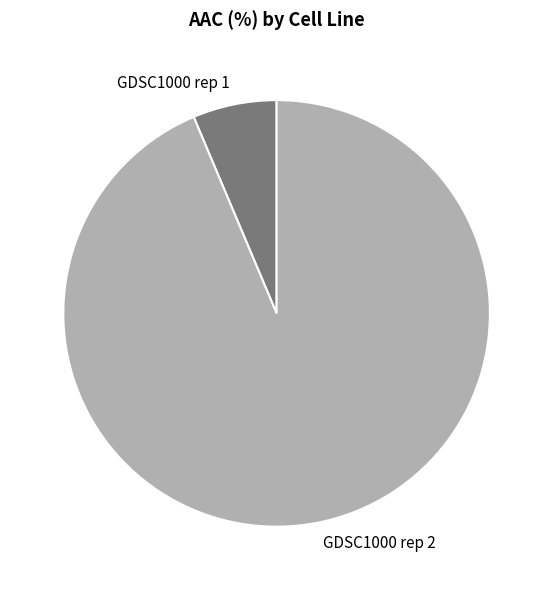

Is the sum of GDSC1000 rep 1 and GDSC1000 rep 2 greater than half?

Yes